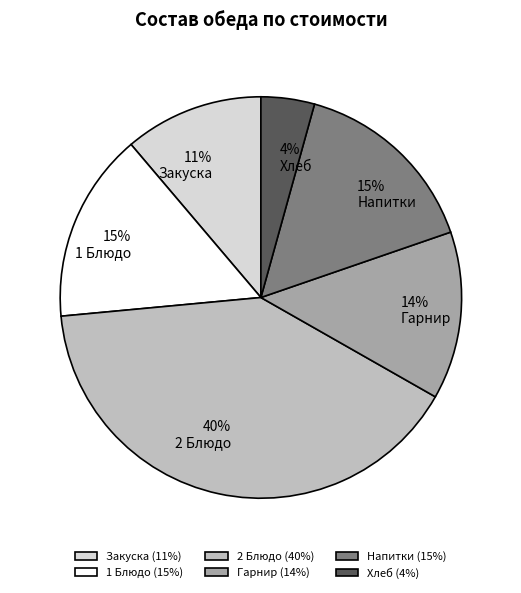

Which has a higher value, 2 Блюдо or Хлеб?

2 Блюдо